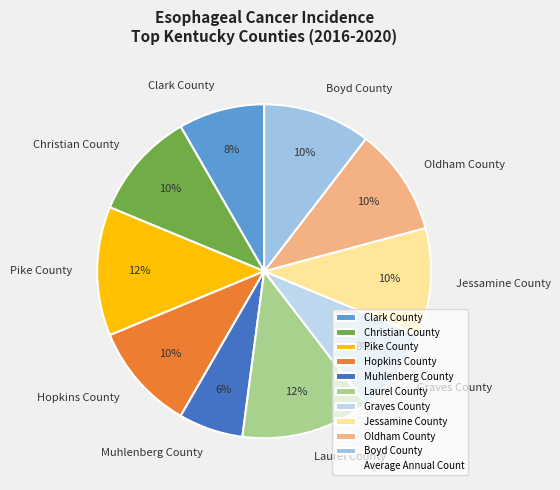

Count the number of slices in the pie.

10